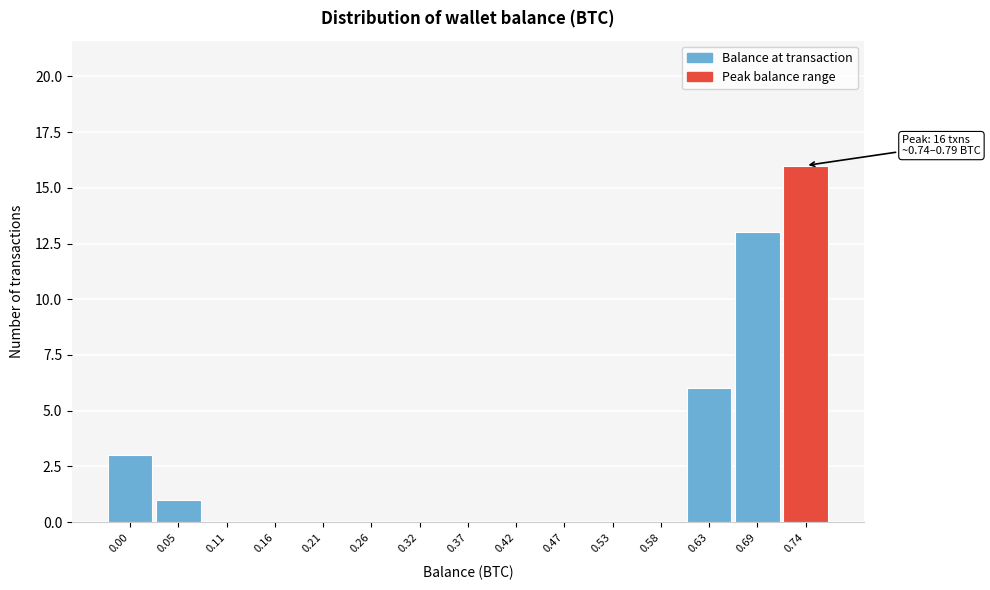

Reading left to right, what are all the values shown in this chart?

0.00=3	0.05=1	0.11=0	0.16=0	0.21=0	0.26=0	0.32=0	0.37=0	0.42=0	0.47=0	0.53=0	0.58=0	0.63=6	0.69=13	0.74=16